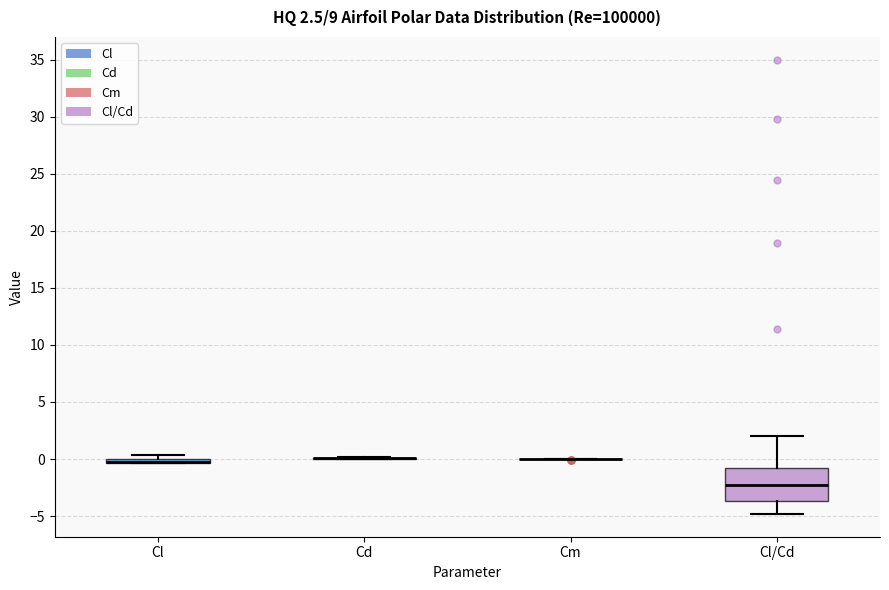

Comparing the boxes themselves (not the whiskers), which one is the tallest?

Cl/Cd